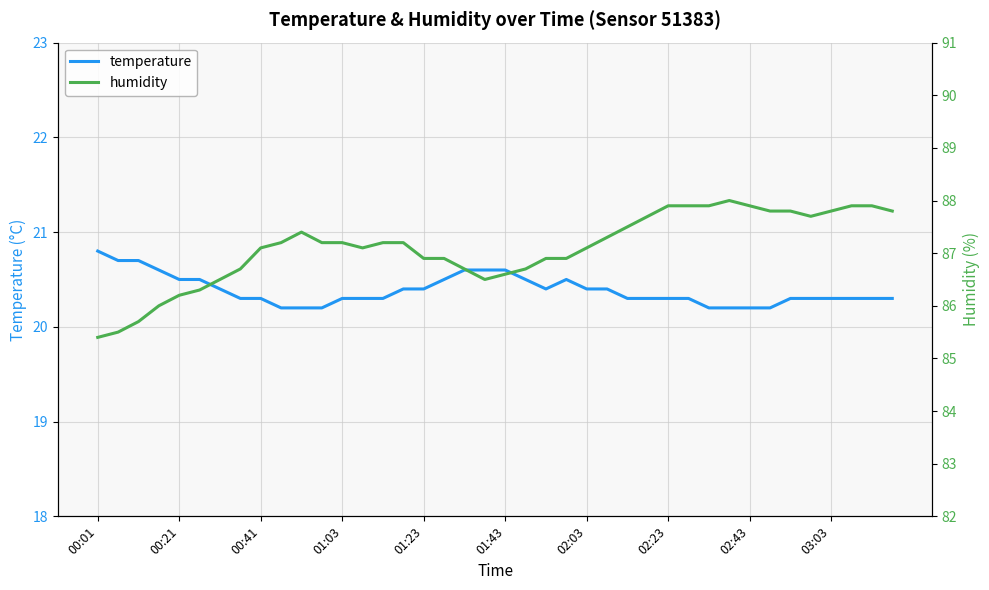

The temperature series shows 20.3 at 00:41. True or false?

True